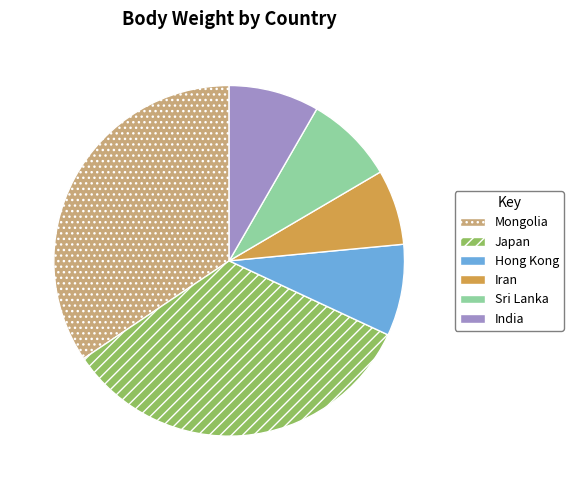

Do Sri Lanka and Hong Kong together represent more than half of the pie?

No